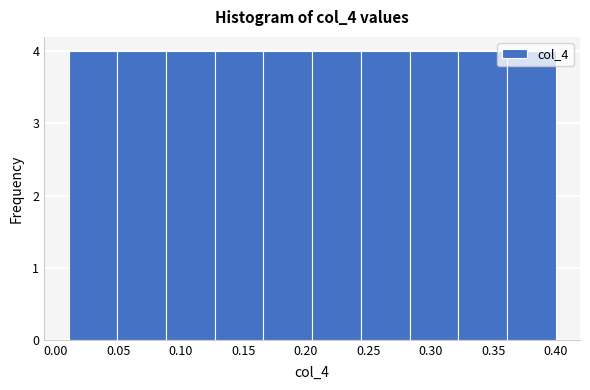

What is the height of the bar covering 0.166 to 0.205 on the x-axis? Neither the bar edges nor the heights are printed on the chart, so give them approximately, as read against the axes.

4